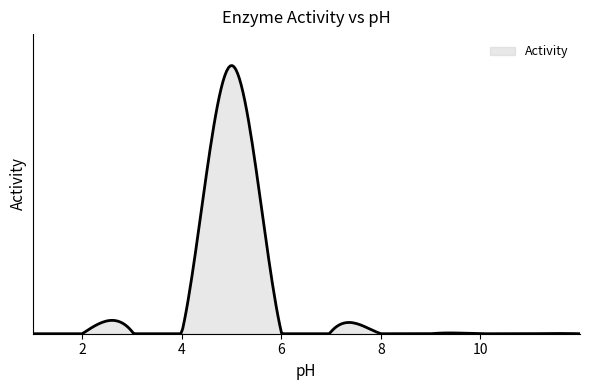

What is the greatest value displayed?

4029.0